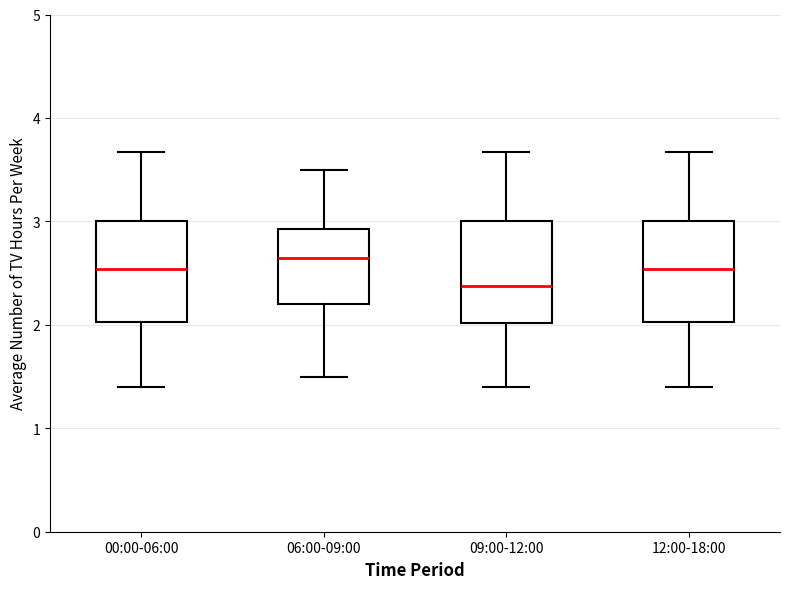

Reading left to right, read every box against the y-axis: the position of its median line, the range the box covers, and the ends of its whiskers. The values are not printed on the chart, so give them approximately, as read against the axis.

00:00-06:00: median 2.5, box 2.0 to 3.0, whiskers 1.4 to 3.7
06:00-09:00: median 2.7, box 2.2 to 2.9, whiskers 1.5 to 3.5
09:00-12:00: median 2.4, box 2.0 to 3.0, whiskers 1.4 to 3.7
12:00-18:00: median 2.5, box 2.0 to 3.0, whiskers 1.4 to 3.7